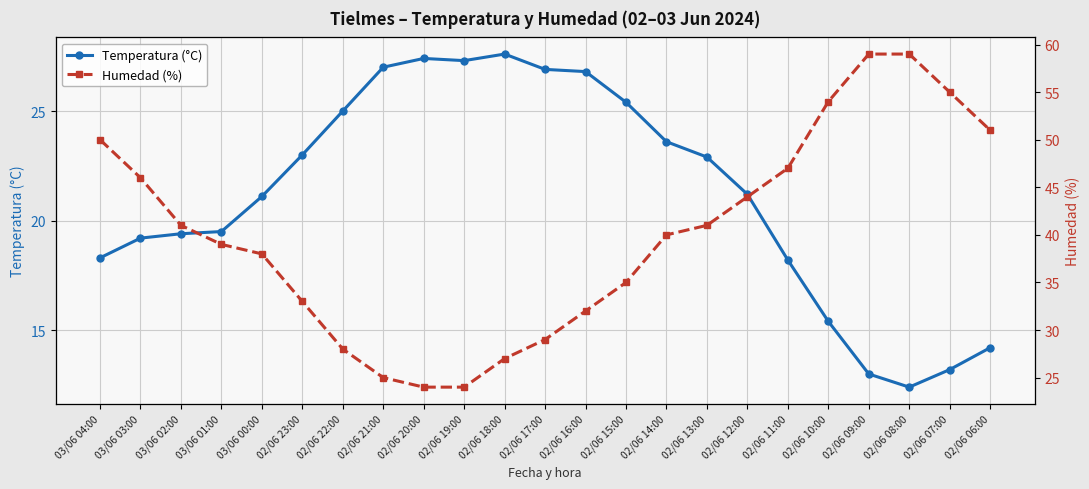

At which label does Humedad (%) reach its peak?

02/06 09:00